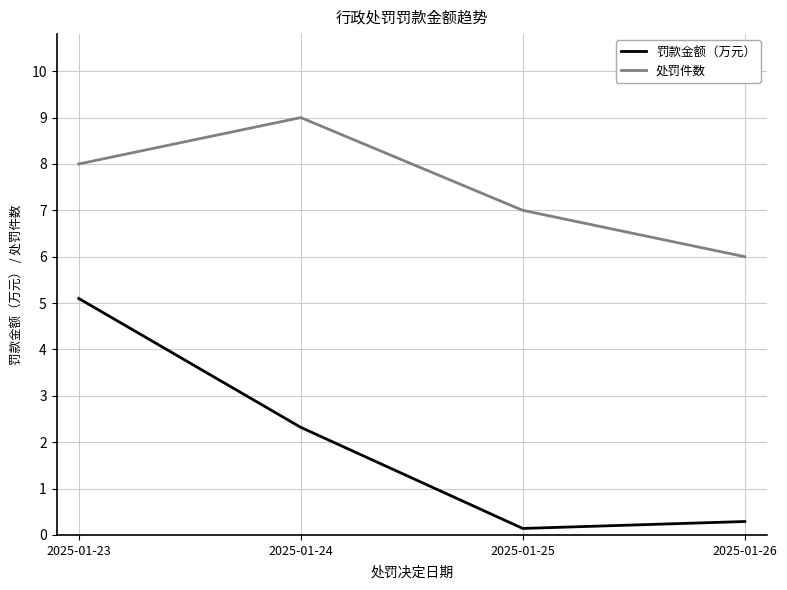

What are all the series names shown in the legend?

罚款金额（万元）, 处罚件数